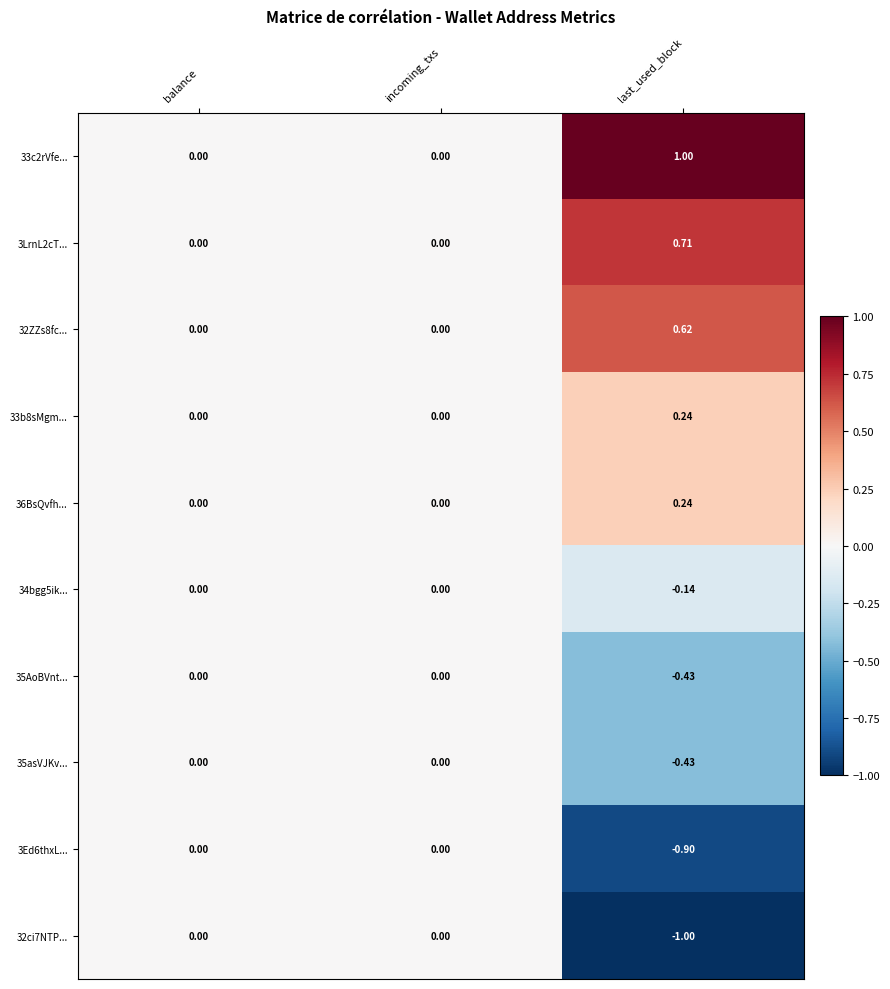

At which category does the chart reach its minimum across all series?

last_used_block